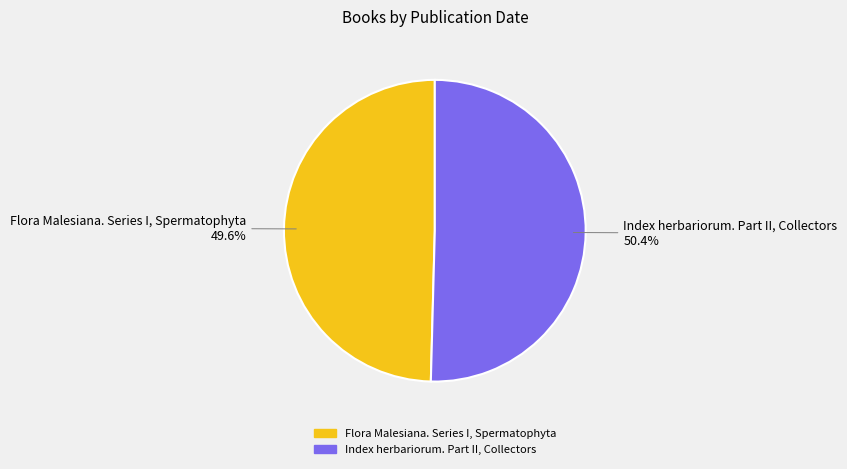

Which slice is the largest?

Index herbariorum. Part II, Collectors